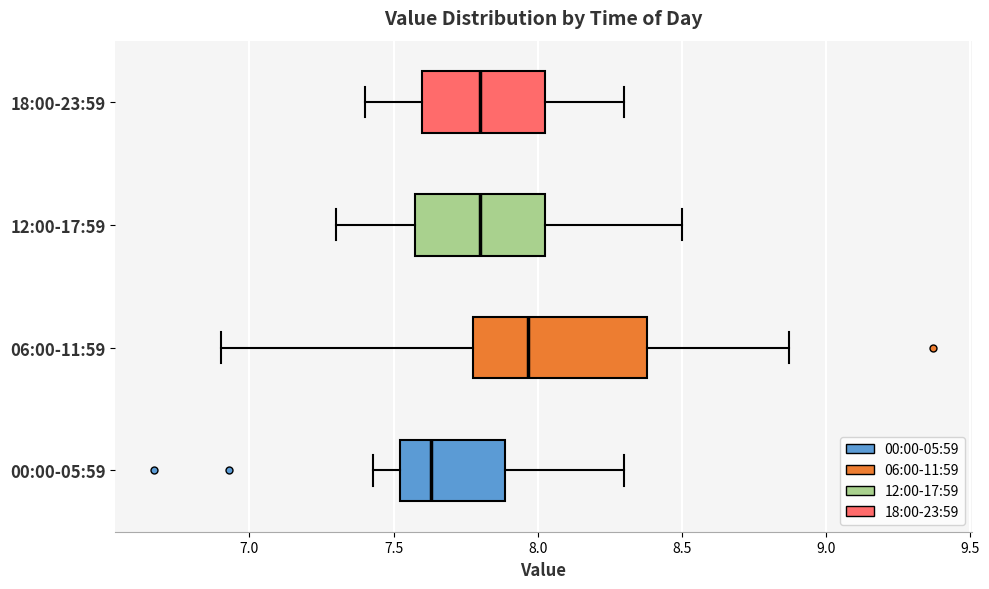

Which box is the widest, from its left edge to its right edge?

06:00-11:59